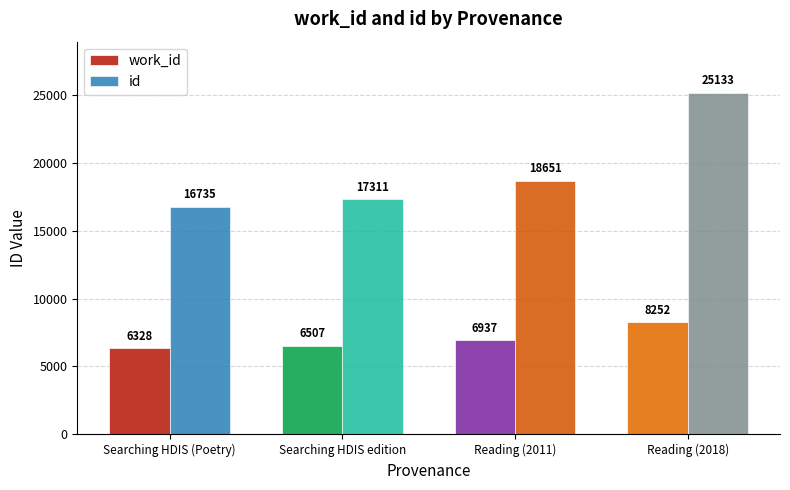

What is the total value across all series at Reading (2018)?

33385